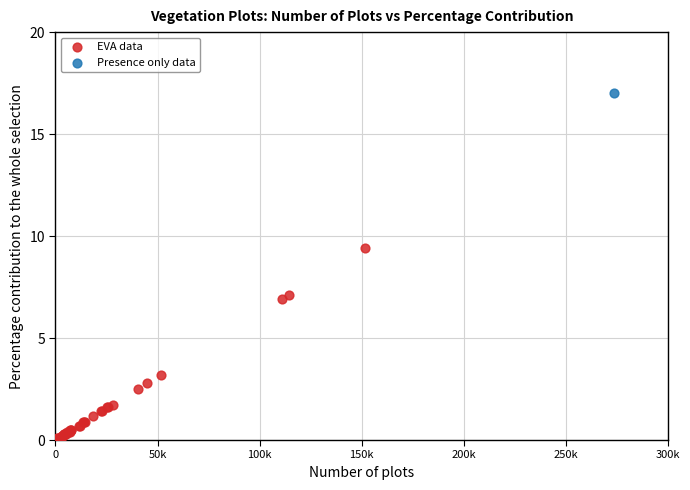

What are all the series names shown in the legend?

EVA data, Presence only data